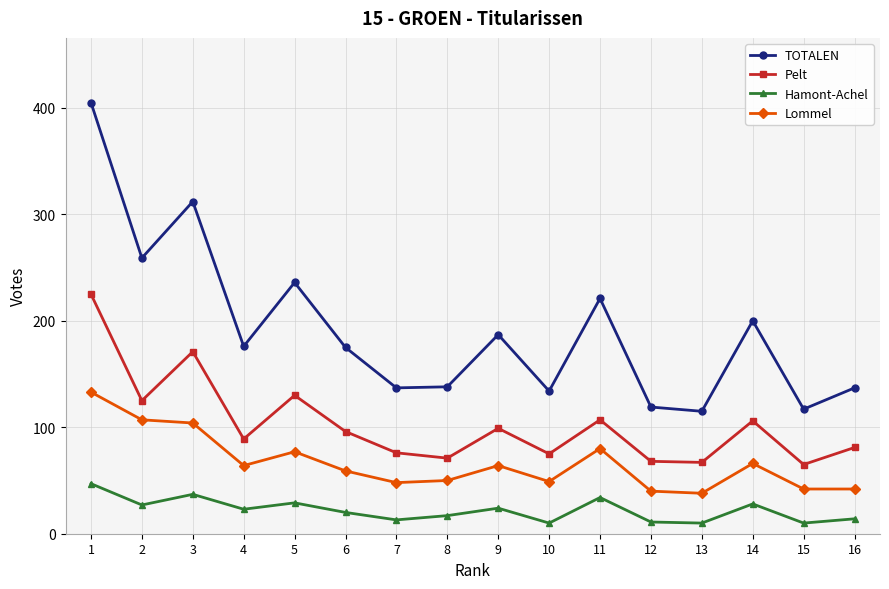

At which label does Lommel first exceed 64?

1